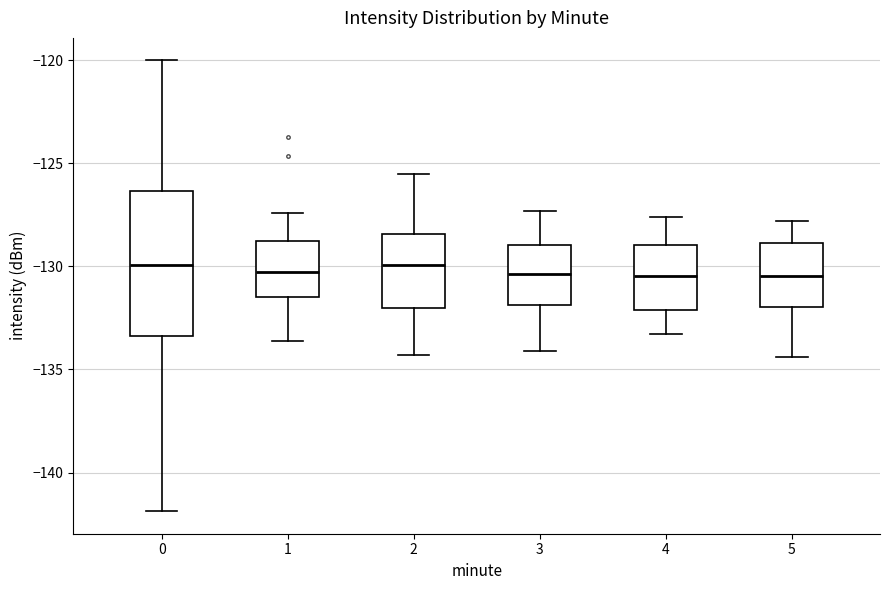

Reading left to right, read every box against the y-axis: the position of its median line, the range the box covers, and the ends of its whiskers. The values are not printed on the chart, so give them approximately, as read against the axis.

0: median -130.0, box -133.5 to -126.5, whiskers -142.0 to -120.0
1: median -130.0, box -131.5 to -128.5, whiskers -133.5 to -127.5
2: median -130.0, box -132.0 to -128.5, whiskers -134.5 to -125.5
3: median -130.5, box -132.0 to -129.0, whiskers -134.0 to -127.5
4: median -130.5, box -132.0 to -129.0, whiskers -133.5 to -127.5
5: median -130.5, box -132.0 to -129.0, whiskers -134.5 to -128.0